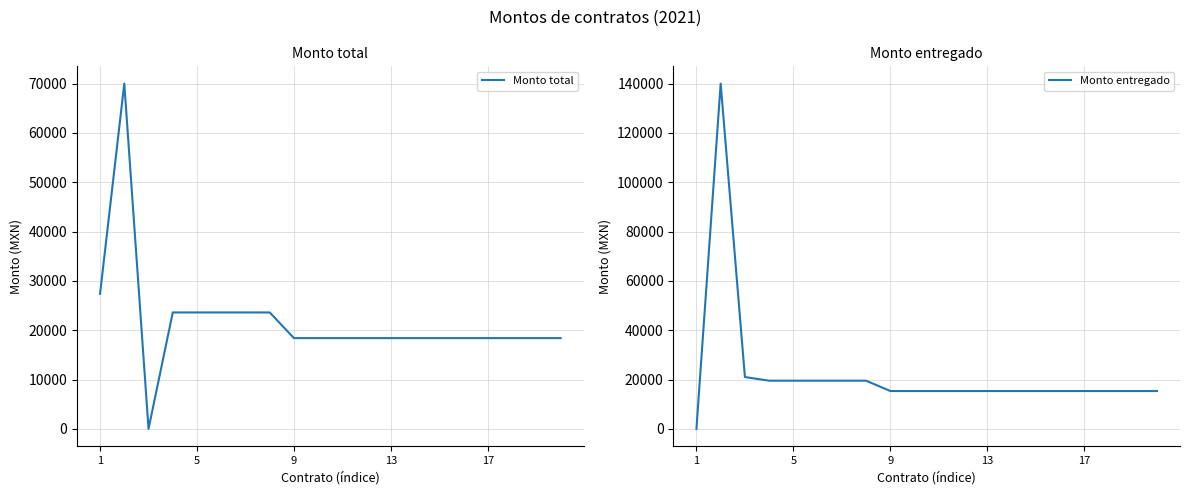

At which category does the chart reach its minimum across all series?

1